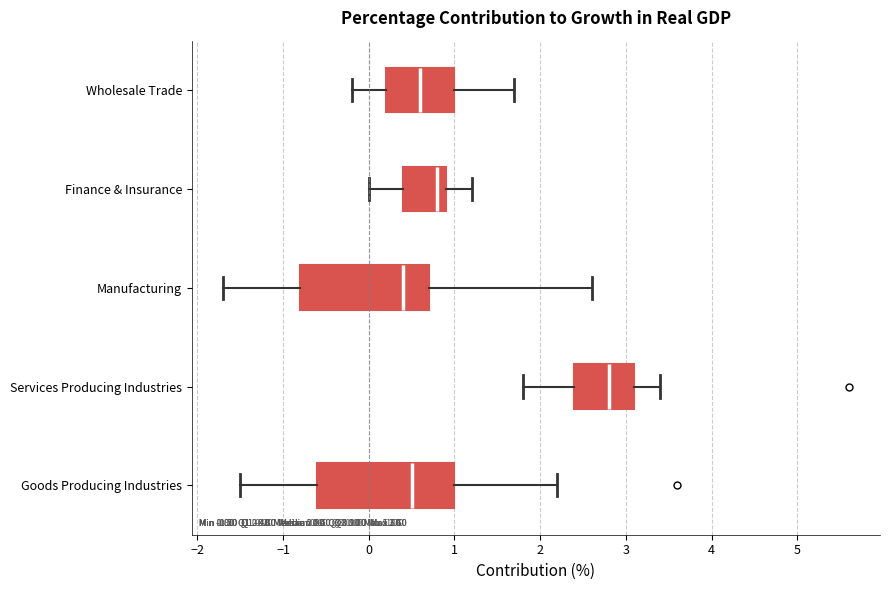

Comparing the boxes themselves (not the whiskers), which one is the widest?

Goods Producing Industries